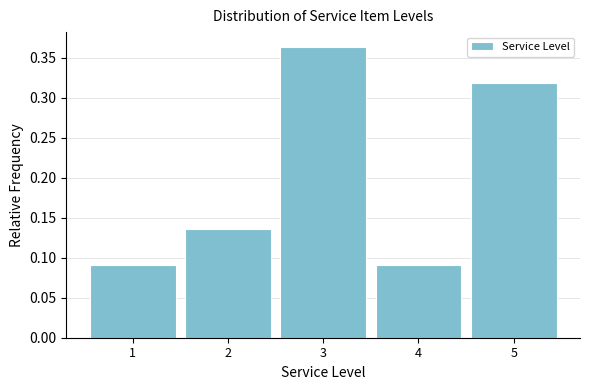

Which range on the x-axis has the tallest bar?

2.5 to 3.5